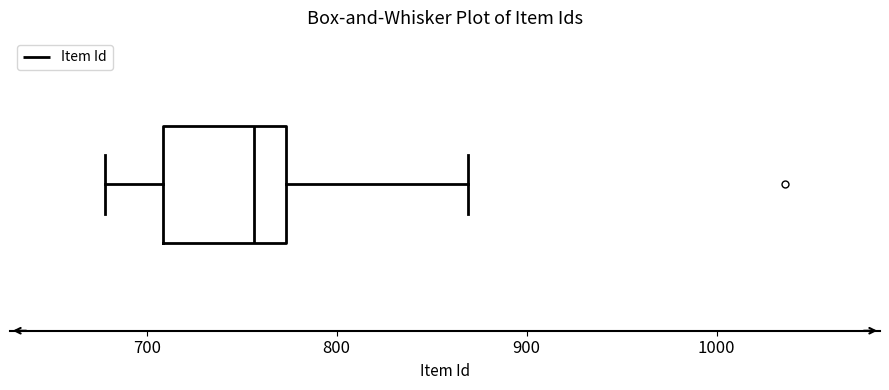

Where does the median line of the box sit on the x-axis? The values are not printed on the chart, so give them approximately, as read against the axis.

760